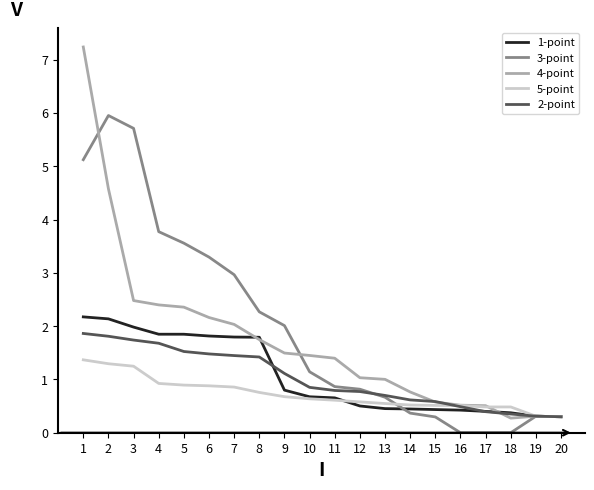

Rank the series by their maximum value, from highest to lowest.

4-point, 3-point, 1-point, 2-point, 5-point